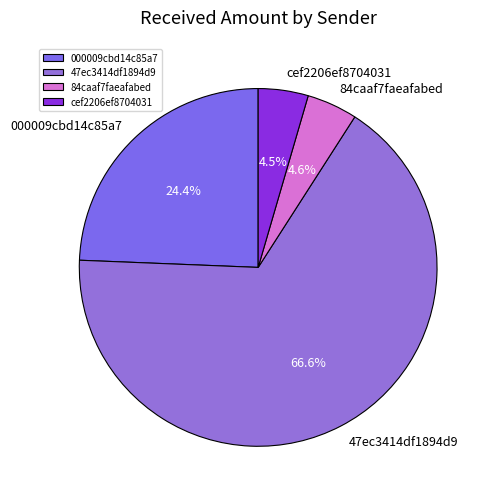

How many slices are in this pie chart?

4